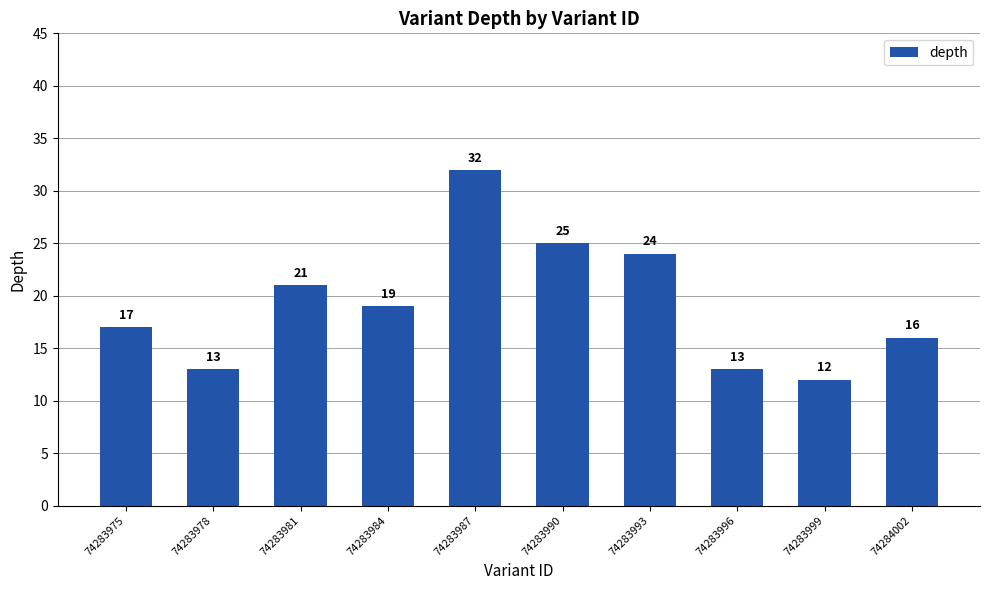

What is the difference between the maximum and minimum values?

20